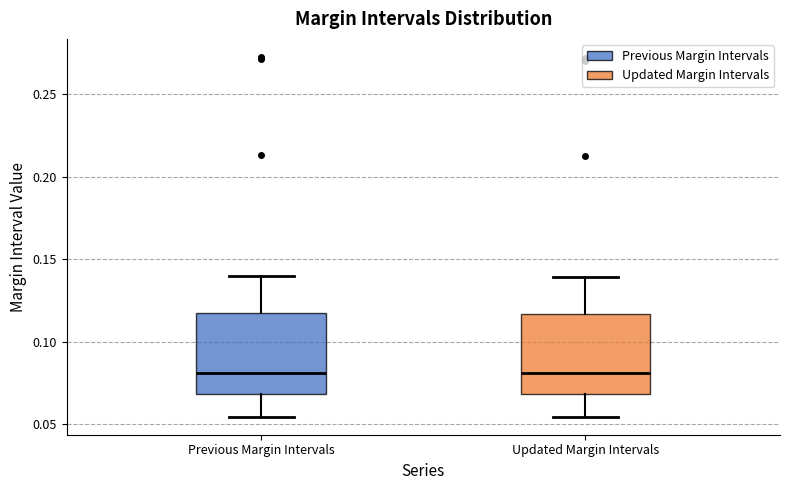

Where is the upper edge of the box for Updated Margin Intervals on the y-axis? The values are not printed on the chart, so give them approximately, as read against the axis.

0.115